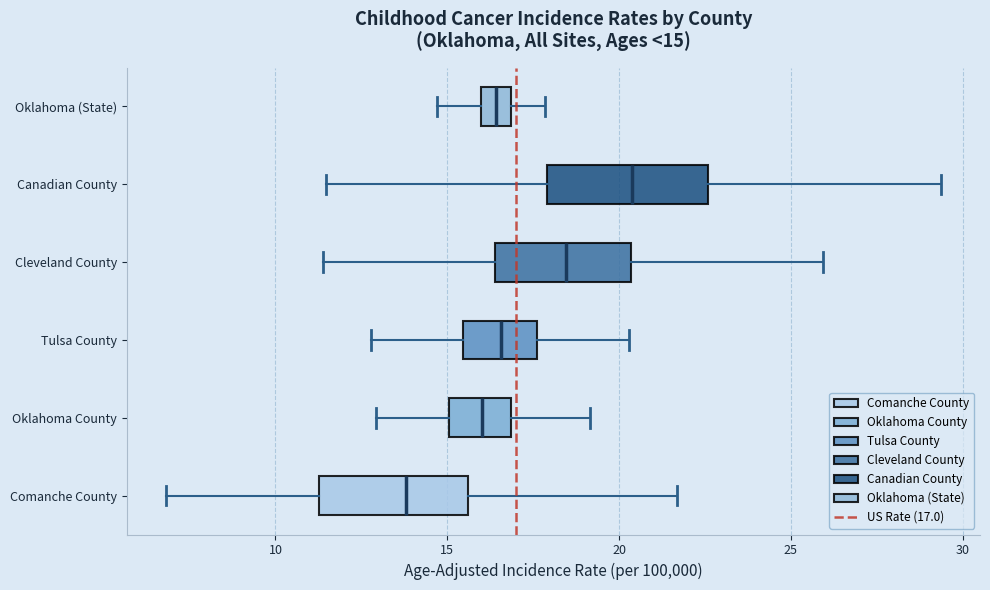

Which box has the furthest to the right median line?

Canadian County